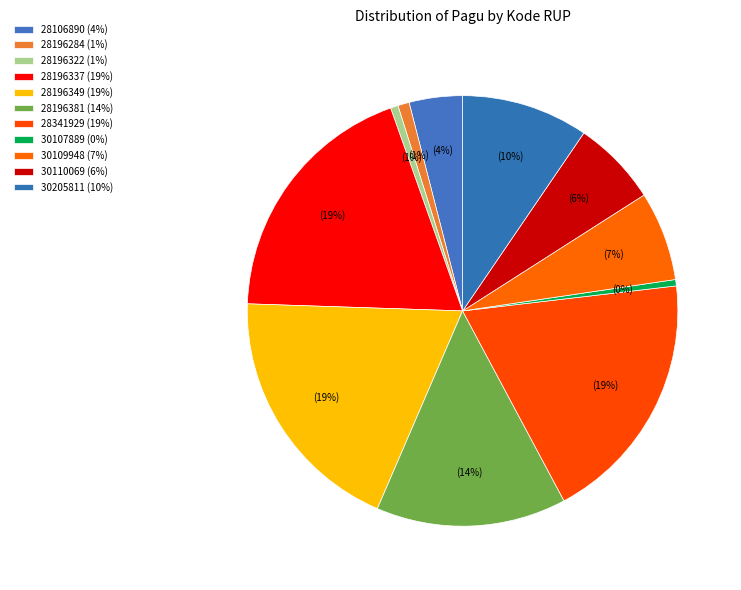

How many segments does this pie chart have?

11